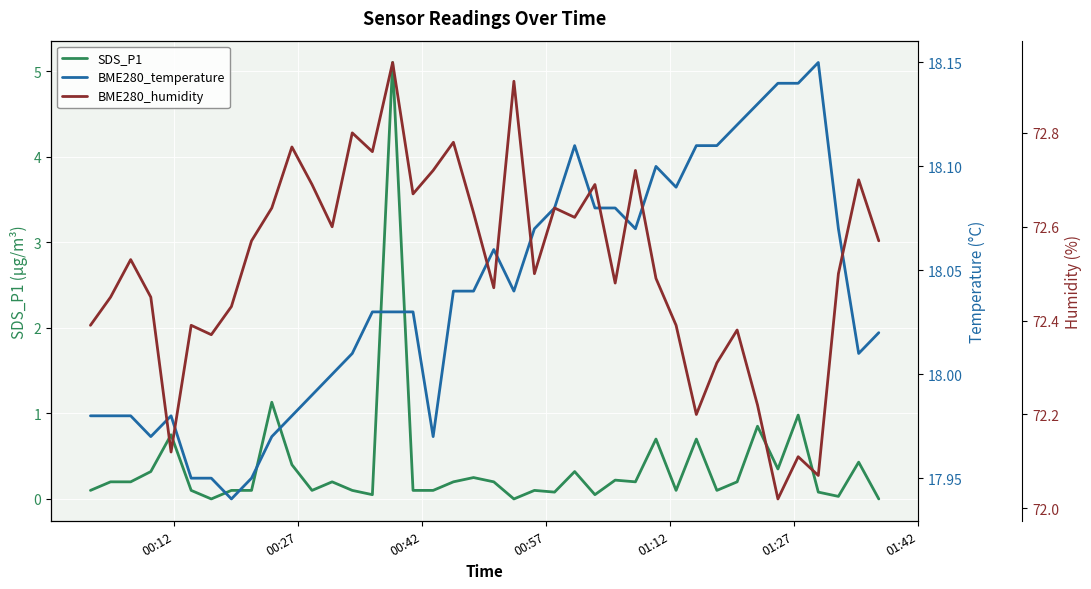

True or false: BME280_humidity and BME280_temperature intersect in this chart.

False